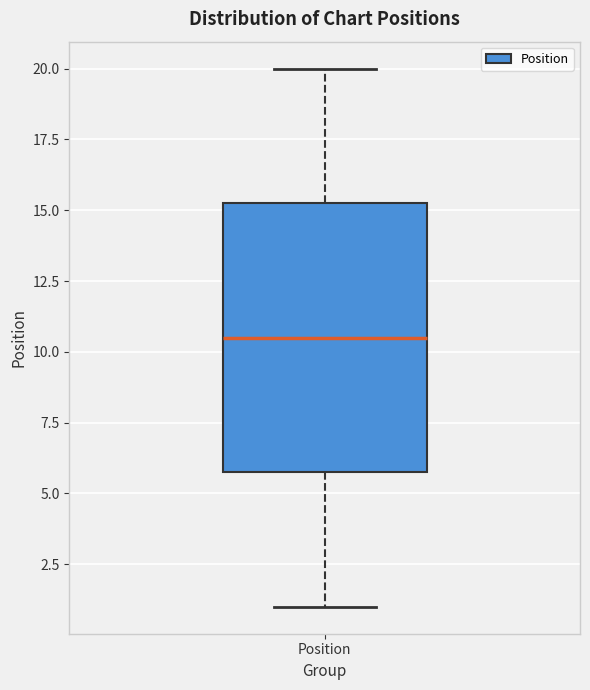

Transcribe this box plot: give where the median line is, the range the box spans, and where the two whiskers end, as read against the y-axis. The values are not printed on the chart, so give them approximately, as read against the axis.

median 10.5, box 6.0 to 15.5, whiskers 1.0 to 20.0